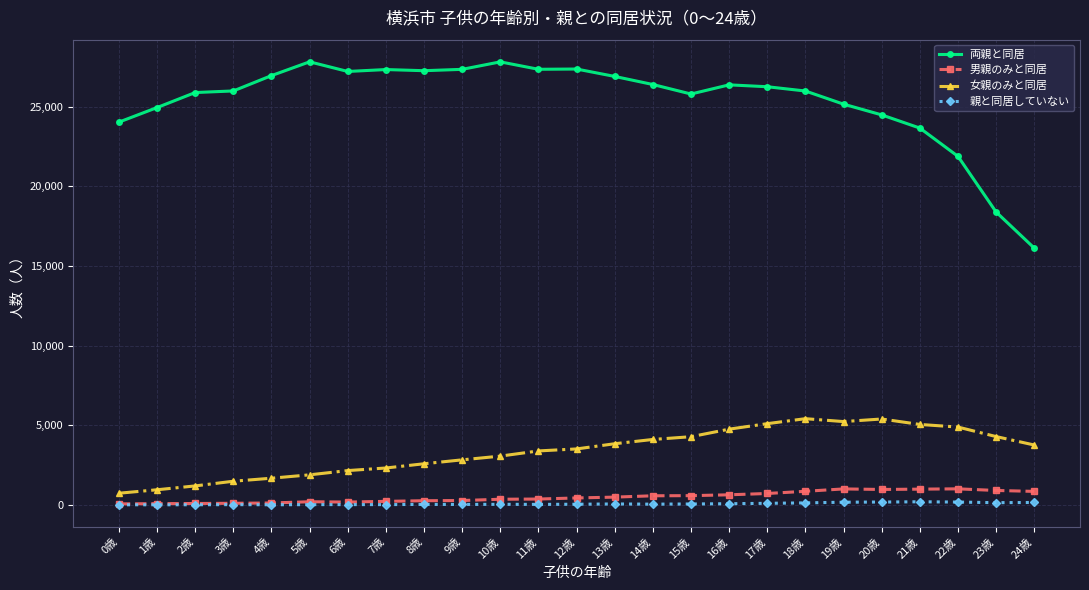

The value of 女親のみと同居 at 5歳 is 1885. True or false?

True